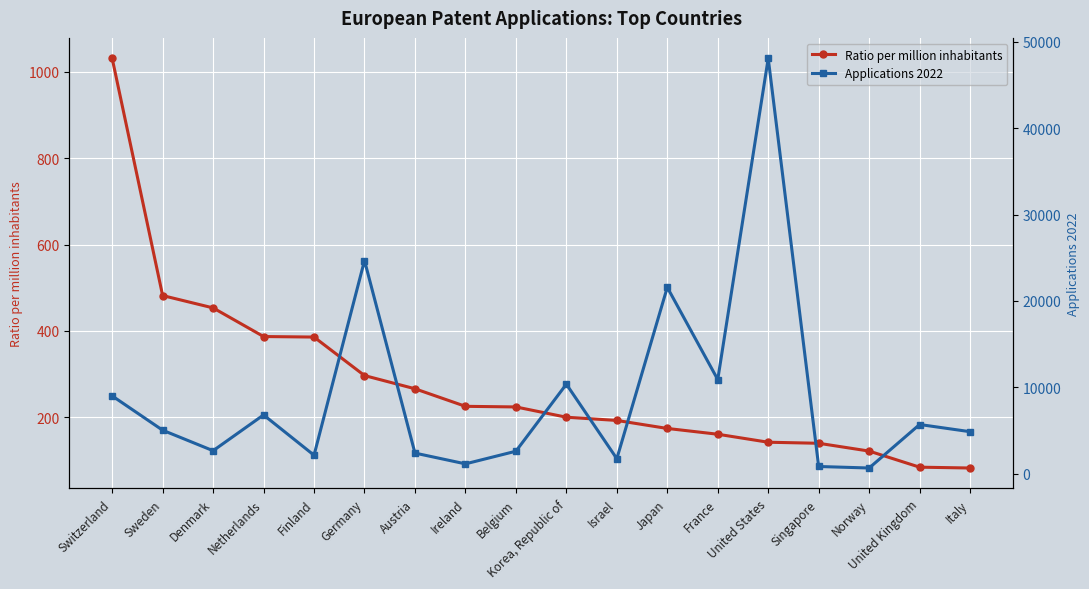

At which category does the chart reach its peak across all series?

United States